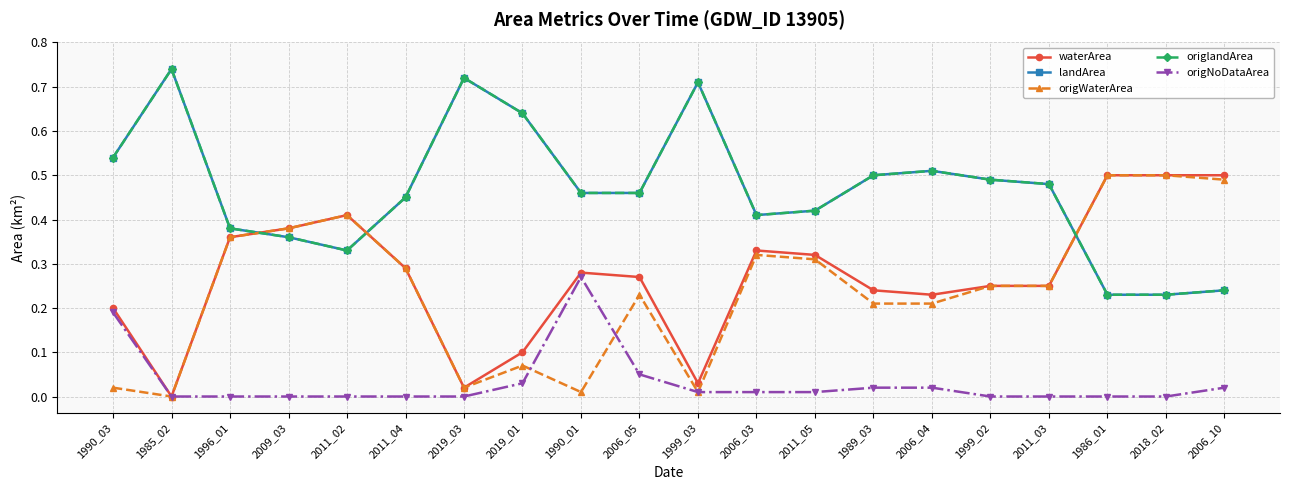

Which series has the largest total across all categories?

landArea